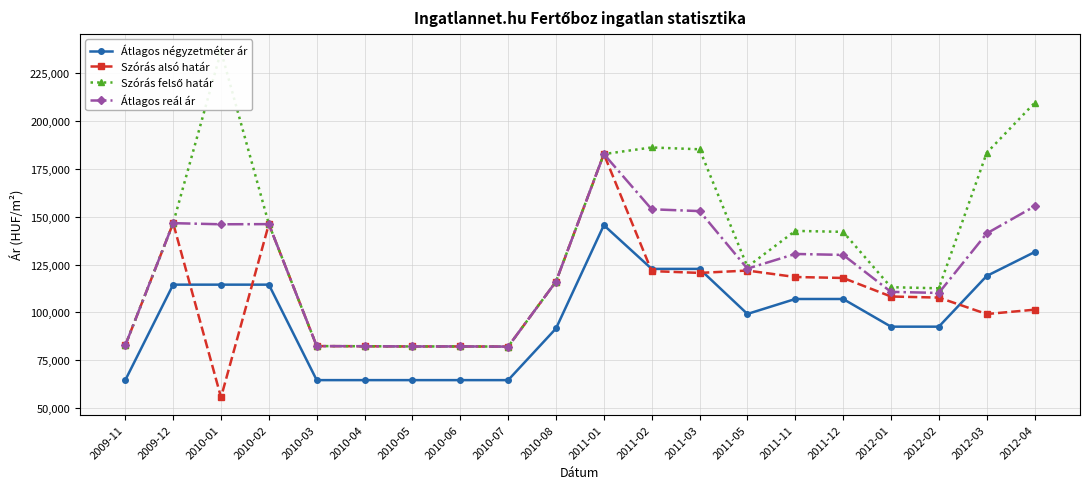

True or false: Átlagos négyzetméter ár and Átlagos reál ár cross at least once.

False